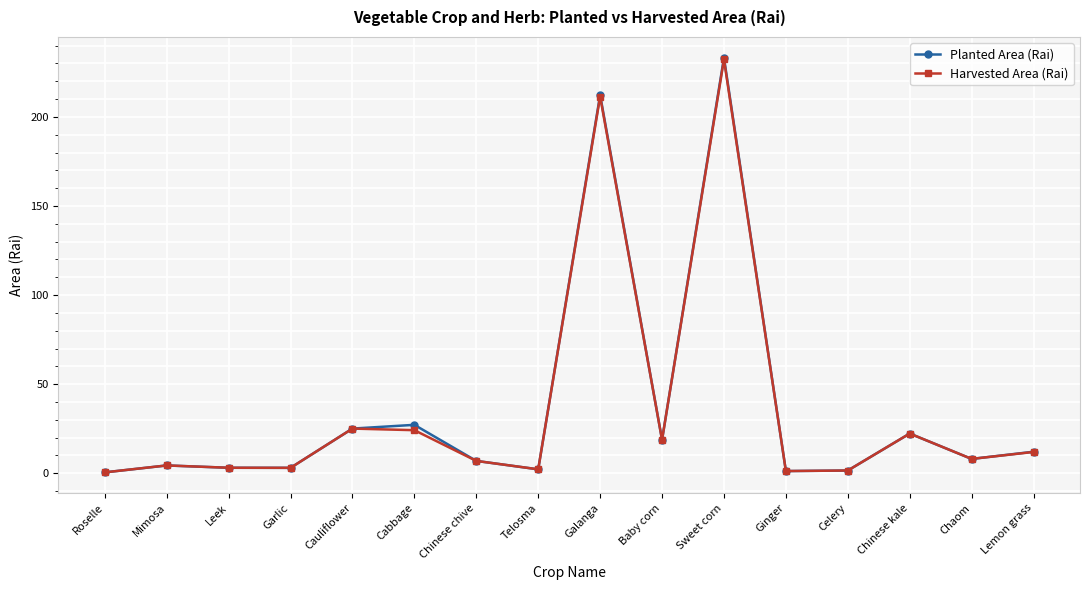

Where does the Harvested Area (Rai) series first go above 8?

Cauliflower